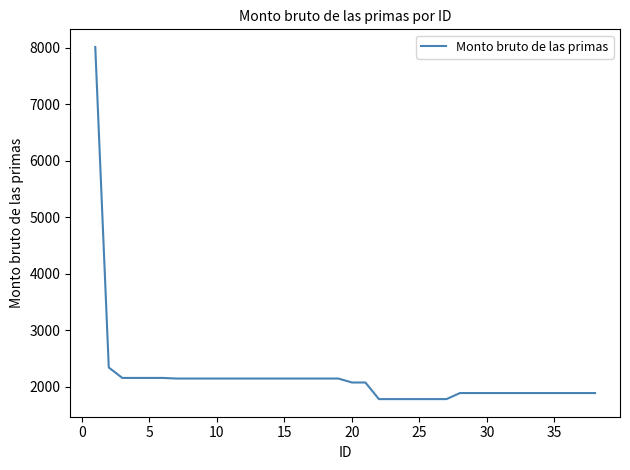

What is the difference between the maximum and minimum values?

6231.1